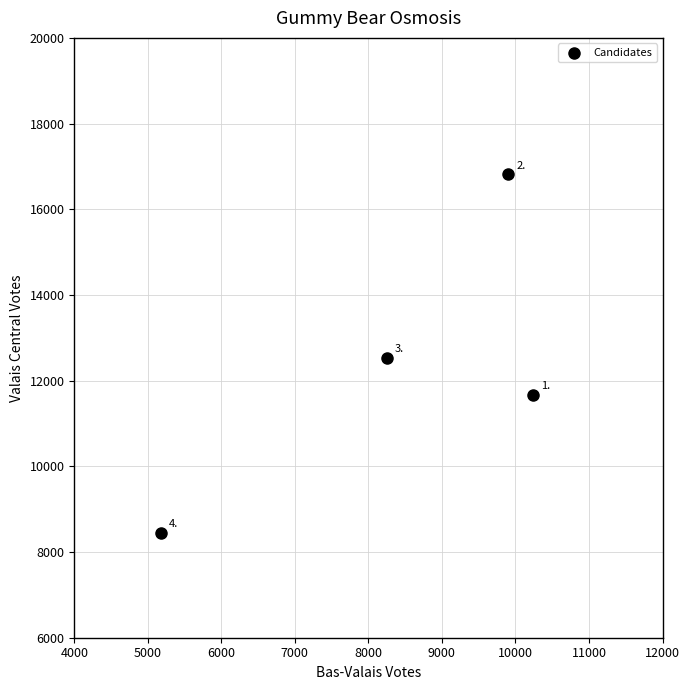

What is the range of X values (max minus min)?

5056